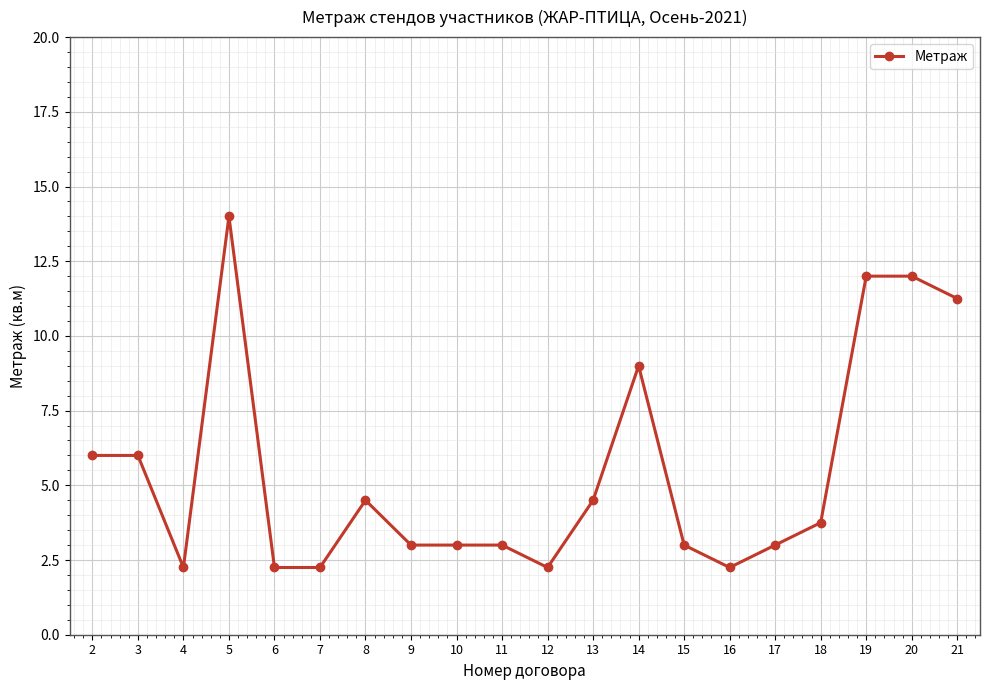

What is the ratio of the value at 14 to the value at 15?

3.0